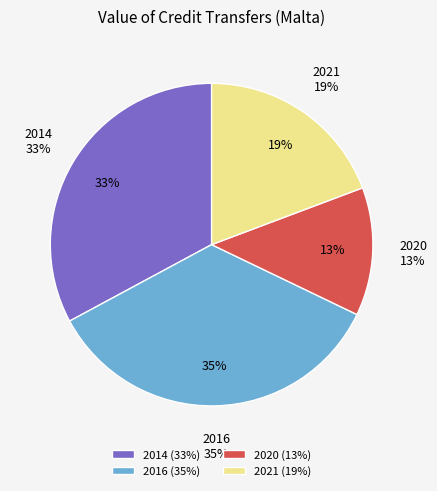

To the nearest percent, what is the average slice percentage?

25%